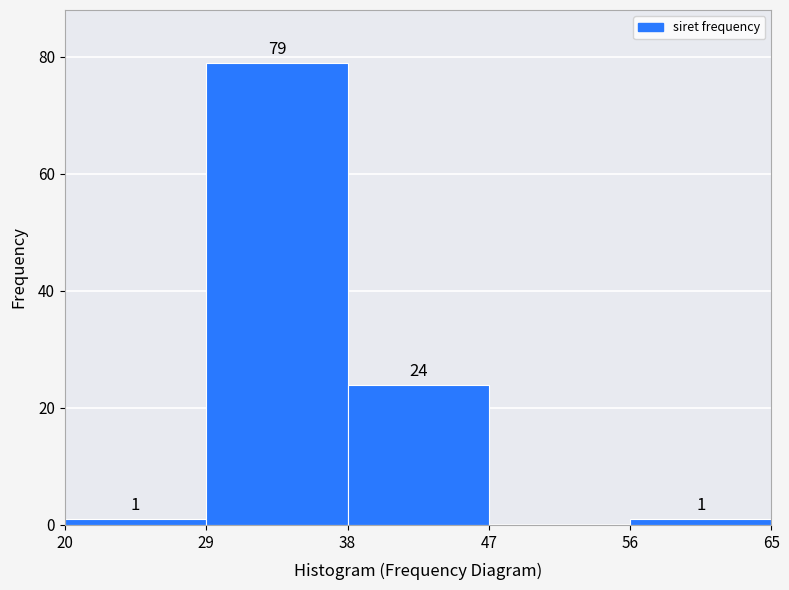

Which range on the x-axis has the tallest bar?

29 to 38